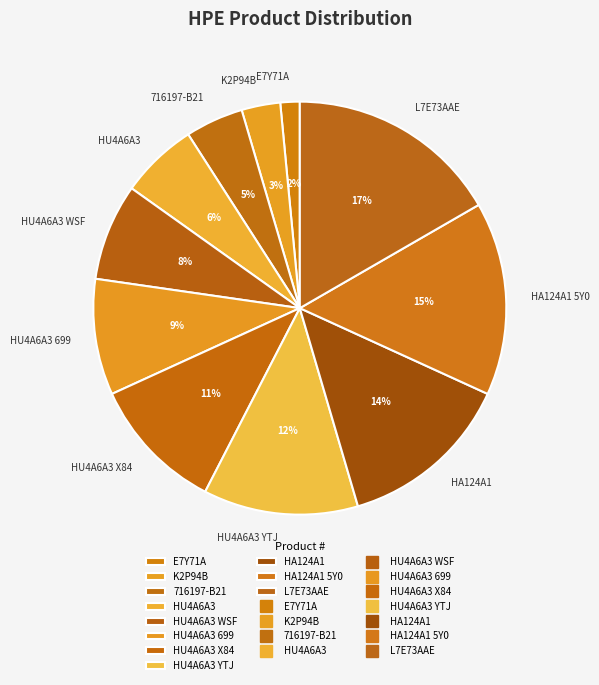

Between L7E73AAE and HU4A6A3 YTJ, which is larger?

L7E73AAE